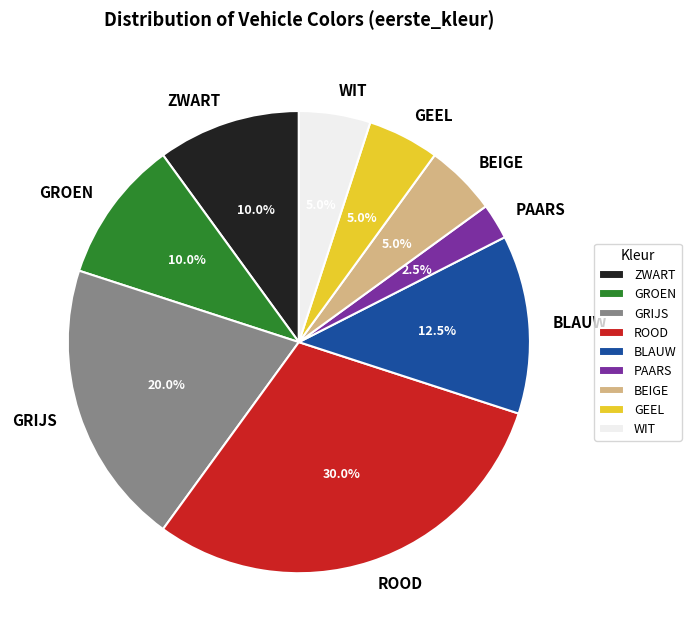

What is the largest slice in the pie chart?

ROOD